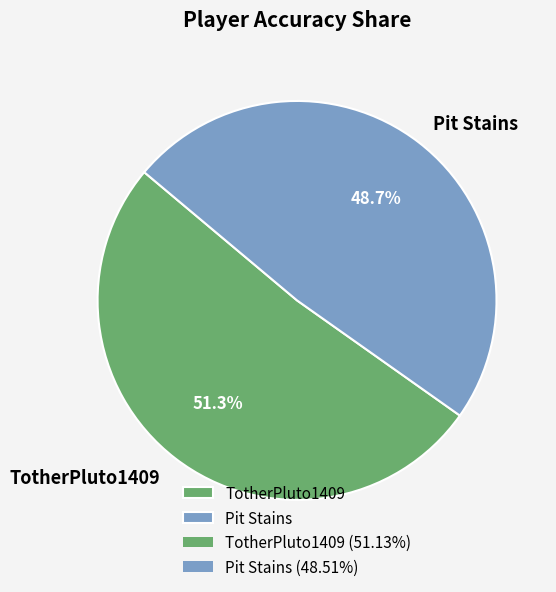

Does TotherPluto1409 represent more than half of the total?

Yes